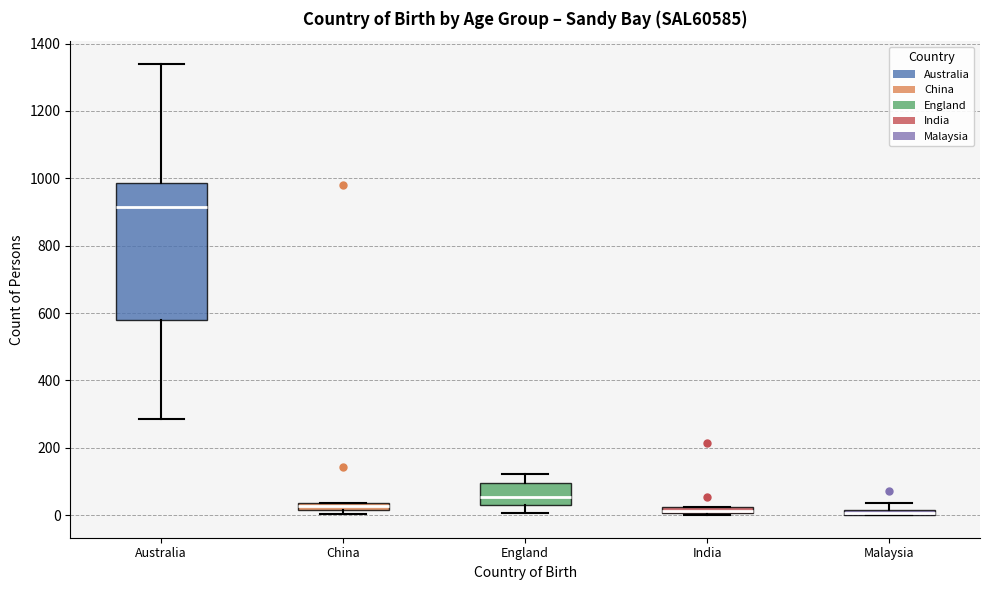

Comparing the boxes themselves (not the whiskers), which one is the tallest?

Australia